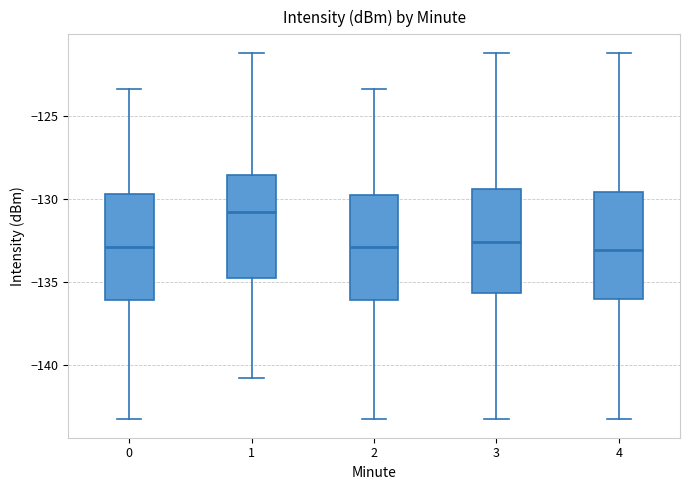

Reading left to right, transcribe this box plot: for each box, give where its median line is, the range the box spans, and where its two whiskers end, as read against the y-axis. The values are not printed on the chart, so give them approximately, as read against the axis.

0: median -133.0, box -136.0 to -129.5, whiskers -143.5 to -123.5
1: median -131.0, box -135.0 to -128.5, whiskers -141.0 to -121.0
2: median -133.0, box -136.0 to -130.0, whiskers -143.5 to -123.5
3: median -132.5, box -135.5 to -129.5, whiskers -143.5 to -121.0
4: median -133.0, box -136.0 to -129.5, whiskers -143.5 to -121.0